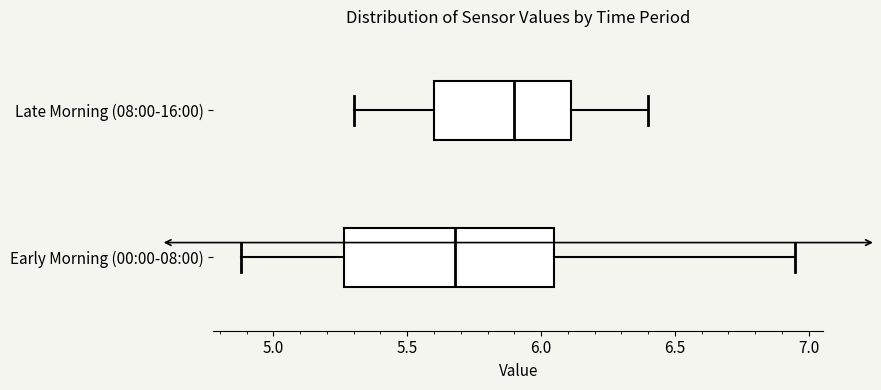

Where is the right edge of the box for Late Morning (08:00-16:00) on the x-axis? The values are not printed on the chart, so give them approximately, as read against the axis.

6.10